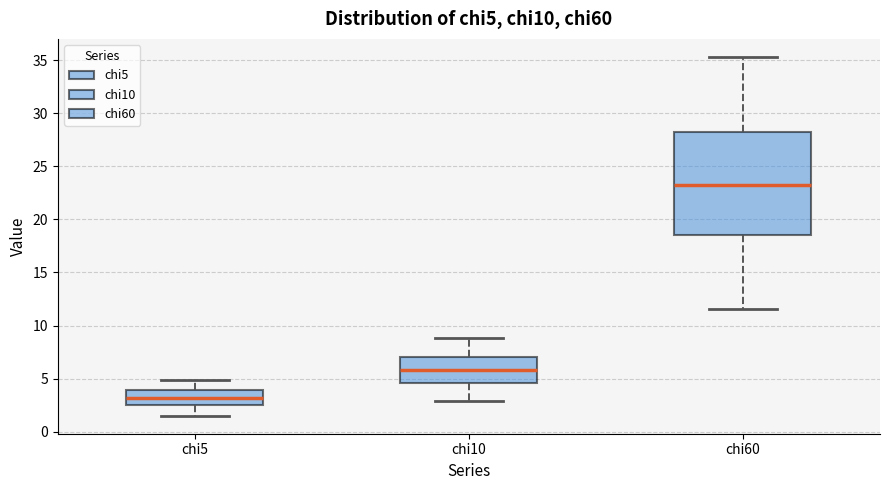

Which box's median line is the highest?

chi60